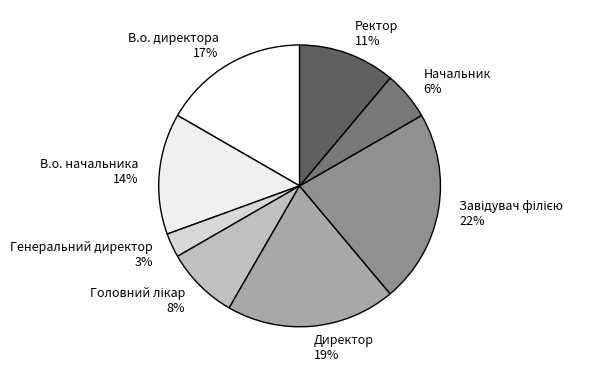

To the nearest percent, what is the average slice percentage?

12%